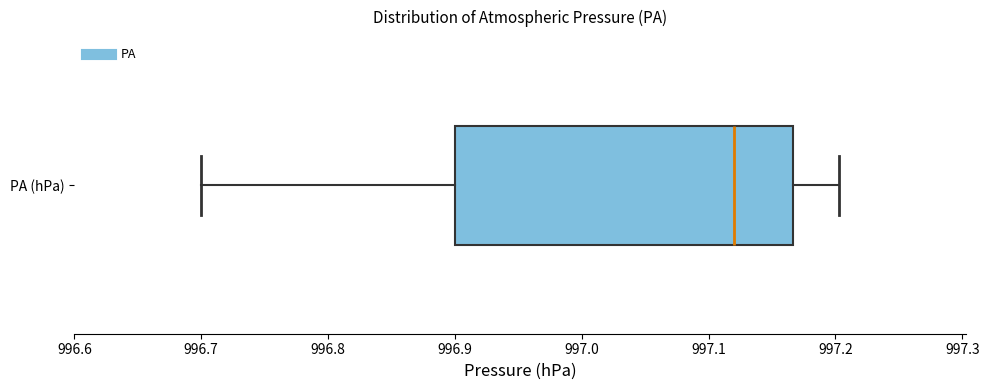

Transcribe this box plot: give where the median line is, the range the box spans, and where the two whiskers end, as read against the x-axis. The values are not printed on the chart, so give them approximately, as read against the axis.

median 997.12, box 996.90 to 997.17, whiskers 996.70 to 997.20